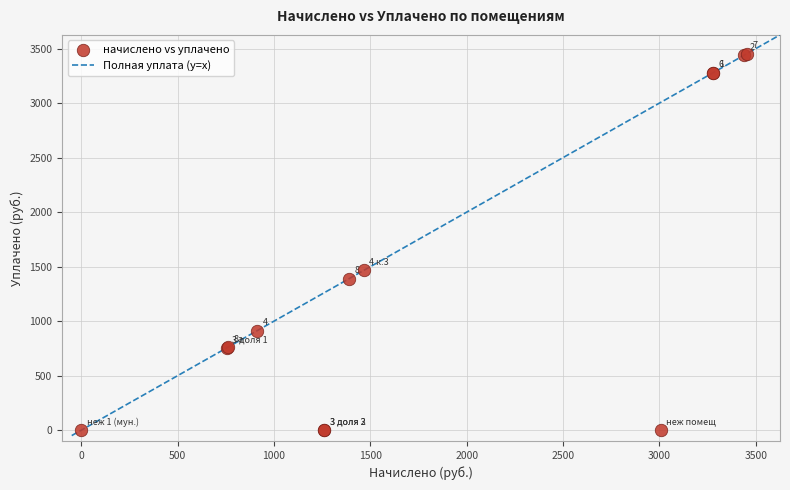

What Y value in the scatter plot is closest to 1726?

1465.7